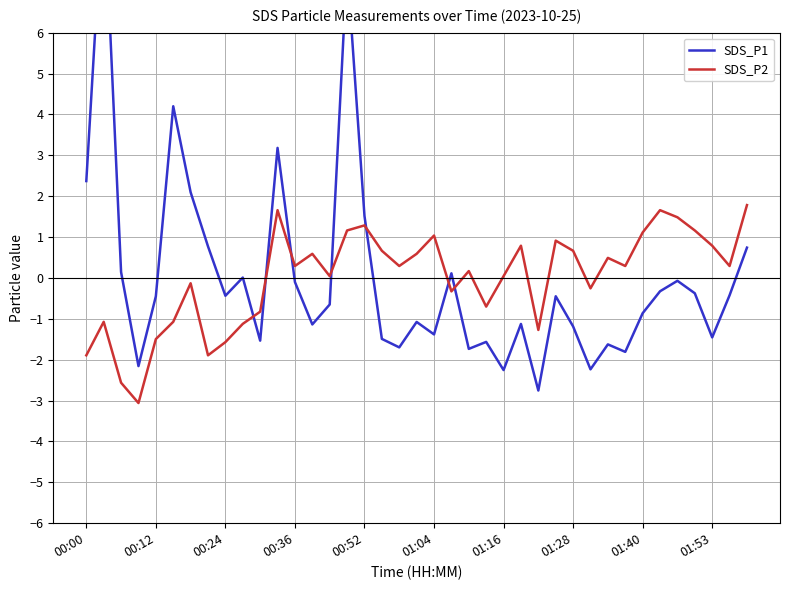

What is the smallest value displayed?

-3.1